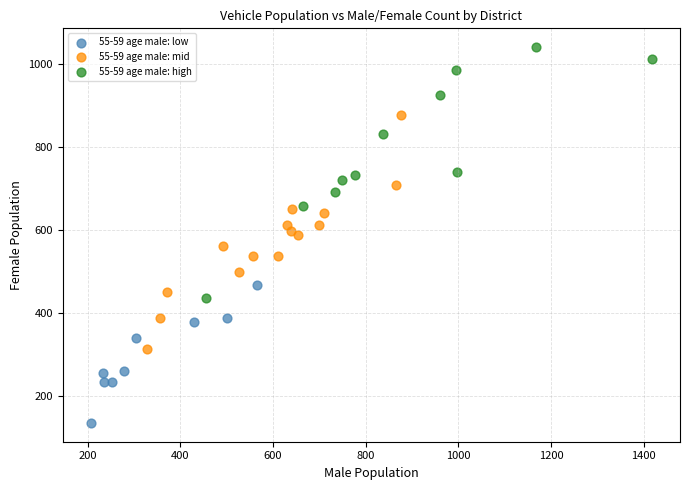

Which series contains the highest Y value?

55-59 age male: high